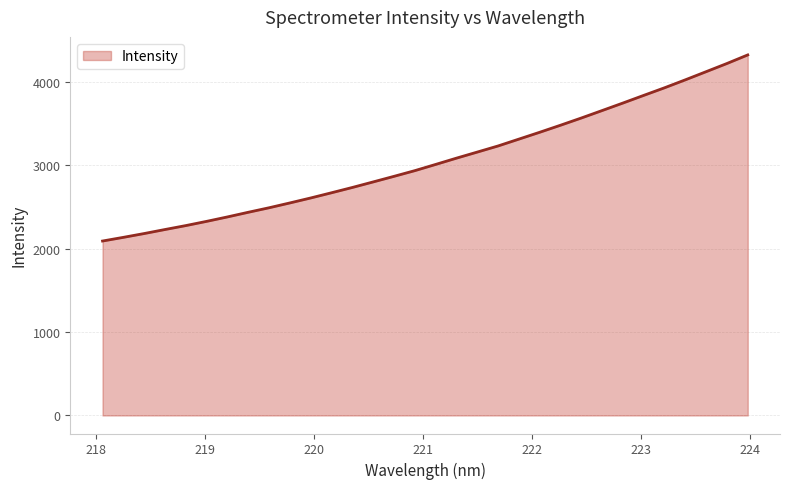

Count the number of categories in the chart.

32